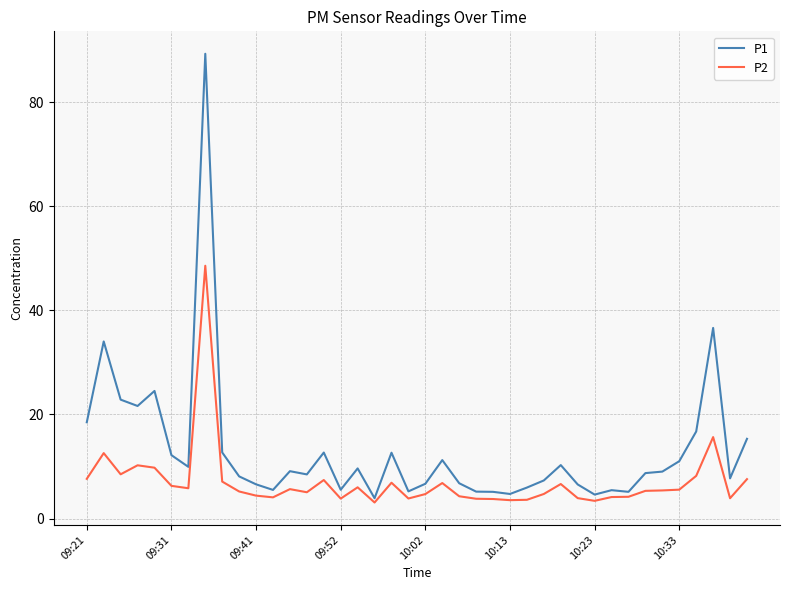

List the series in order of their peak value, highest first.

P1, P2